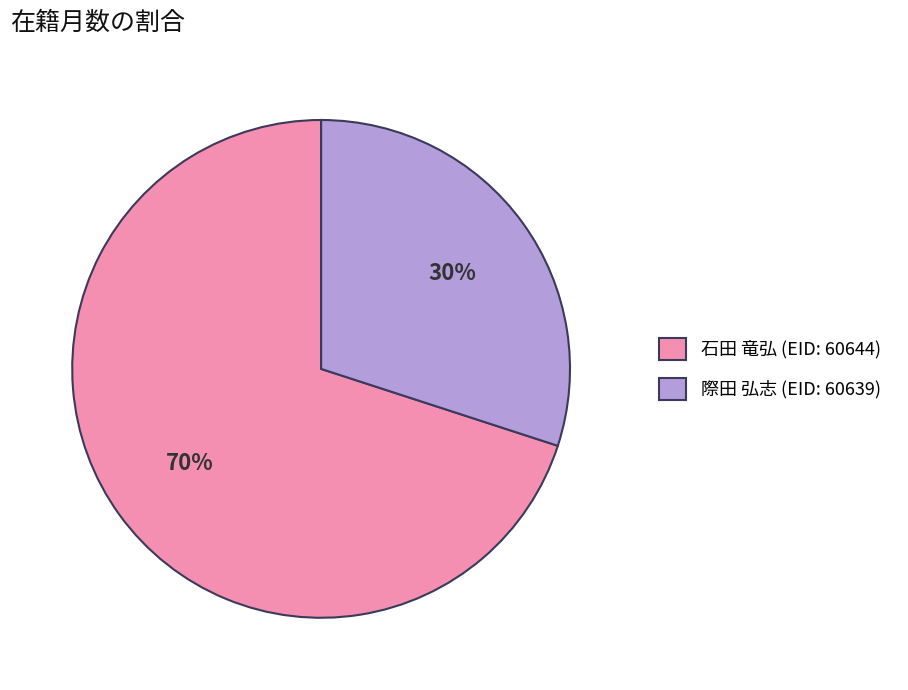

Which category has the biggest portion of the pie?

石田 竜弘 (EID: 60644)